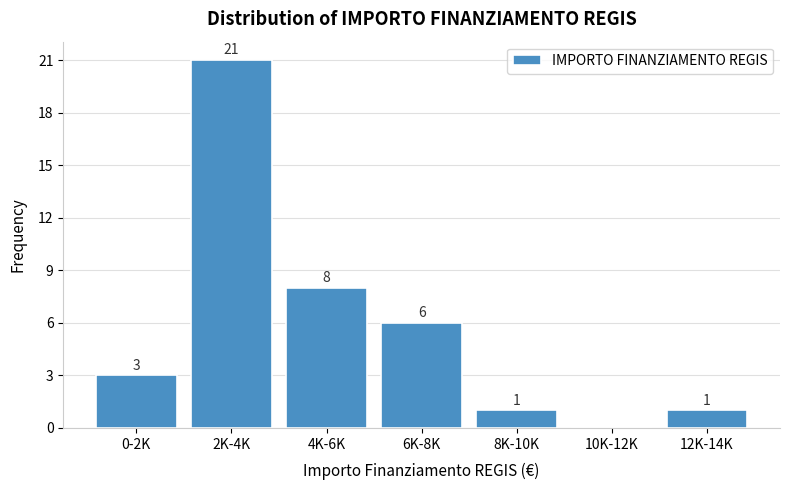

Reading left to right, transcribe all the data shown in this chart.

0-2K=3	2K-4K=21	4K-6K=8	6K-8K=6	8K-10K=1	10K-12K=0	12K-14K=1